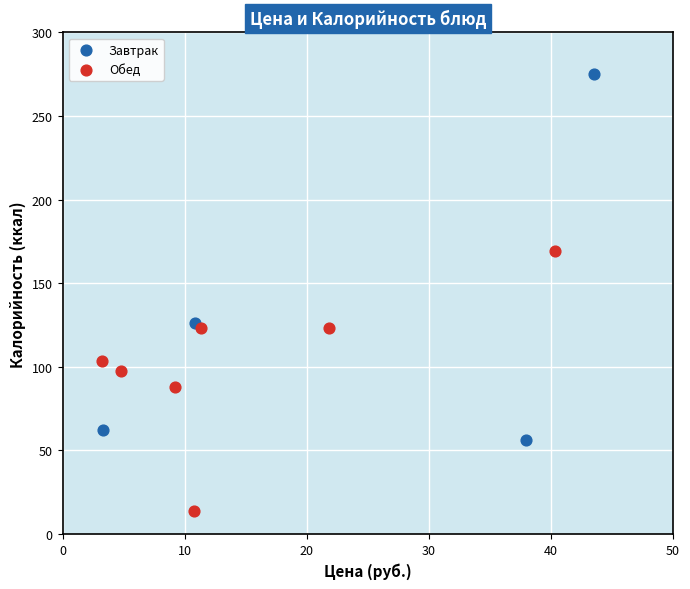

What are all the series names shown in the legend?

Завтрак, Обед